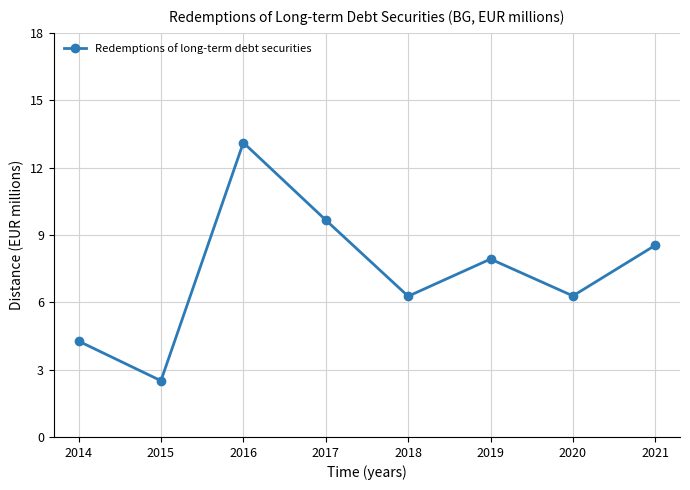

Reading left to right, what are all the values shown in this chart?

2014=4.3	2015=2.5	2016=13.1	2017=9.7	2018=6.3	2019=7.9	2020=6.3	2021=8.5